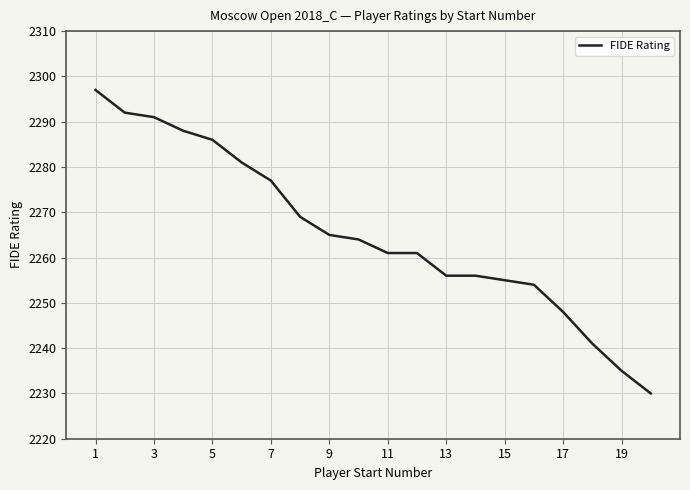

What is the minimum value shown in the chart?

2230